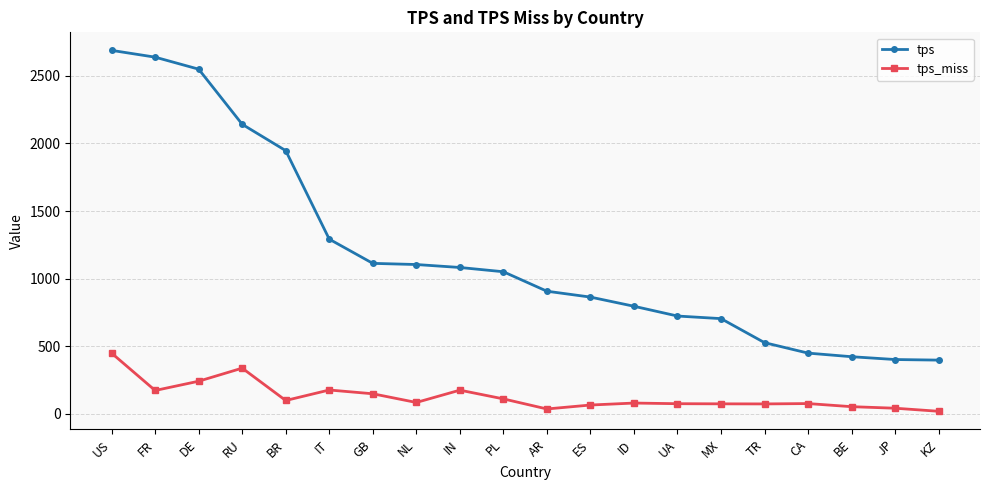

What is the greatest value displayed?

2689.7